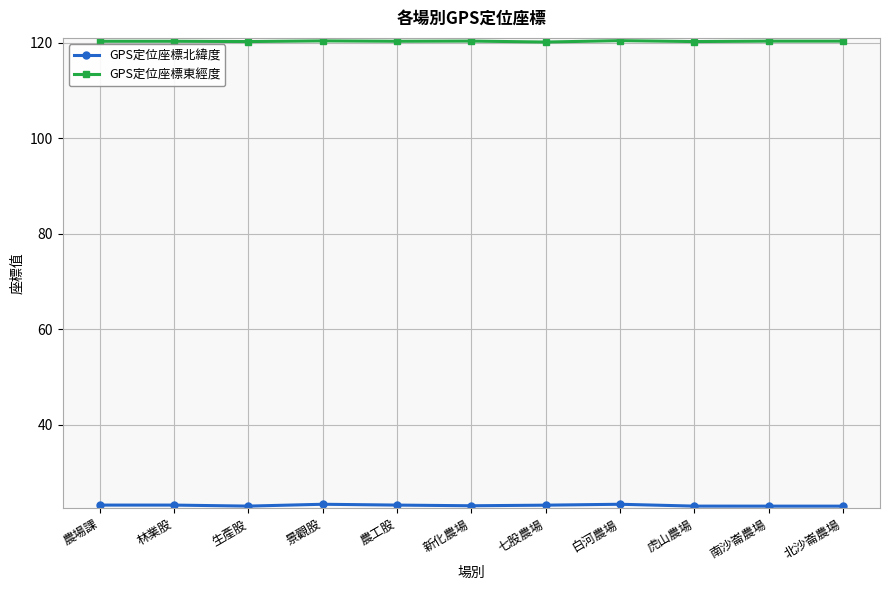

The GPS定位座標東經度 series shows 169.4 at 生產股. True or false?

False